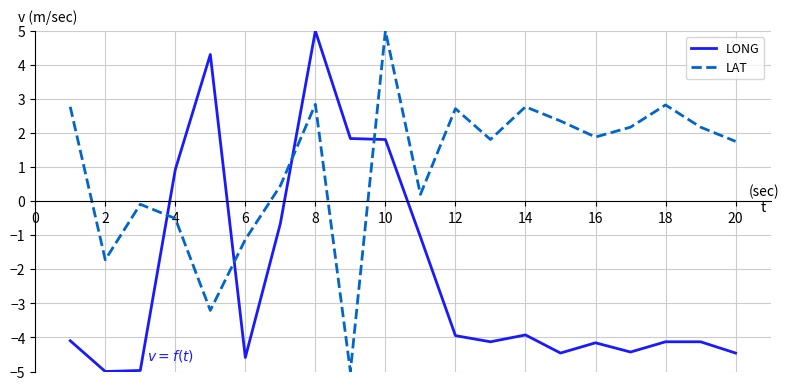

How many times do LONG and LAT cross each other?

4